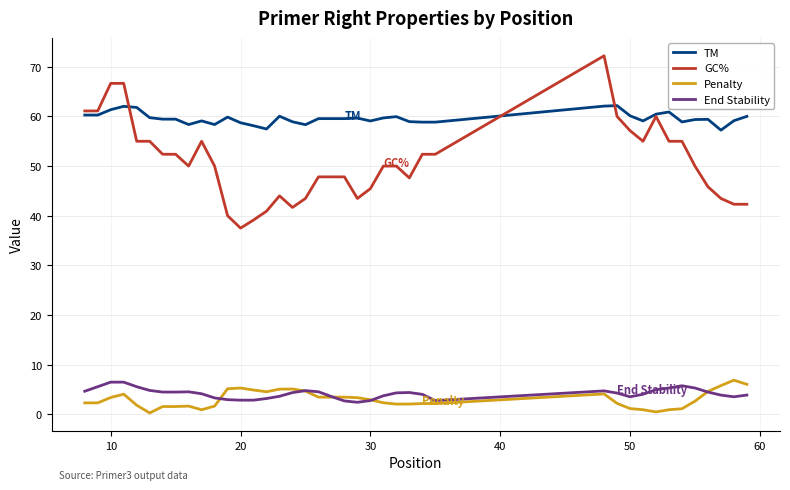

True or false: TM and Penalty intersect in this chart.

False